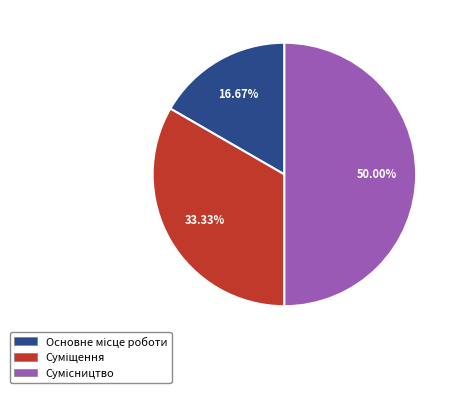

How many segments does this pie chart have?

3